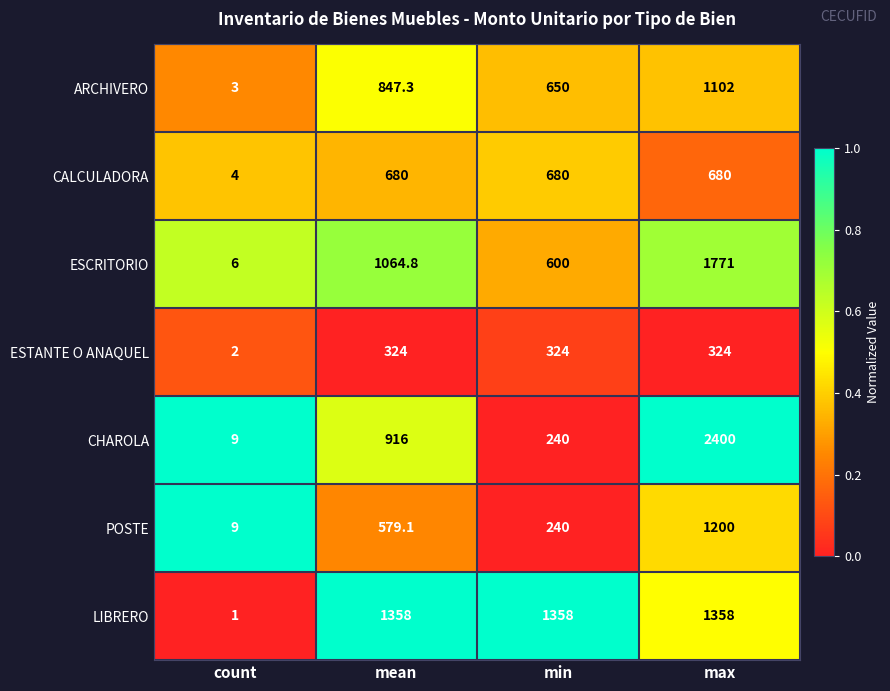

Reading right to left, list all the values displayed in this chart.

ARCHIVERO: 1102.0	650.0	847.3	3.0
CALCULADORA: 680.0	680.0	680.0	4.0
ESCRITORIO: 1771.0	600.0	1064.8	6.0
ESTANTE O ANAQUEL: 324.0	324.0	324.0	2.0
CHAROLA: 2400.0	240.0	916.0	9.0
POSTE: 1200.0	240.0	579.1	9.0
LIBRERO: 1358.0	1358.0	1358.0	1.0